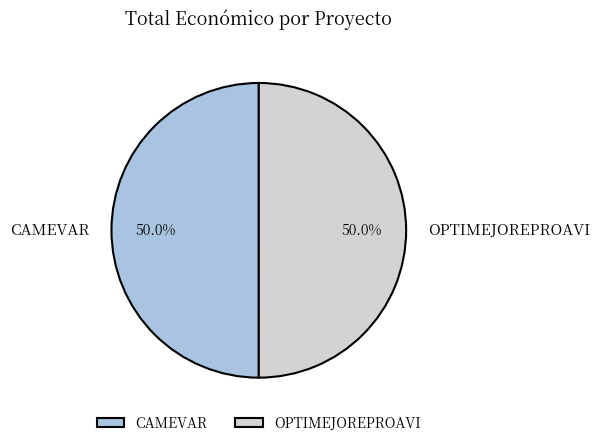

True or false: CAMEVAR accounts for 55% of the total.

False